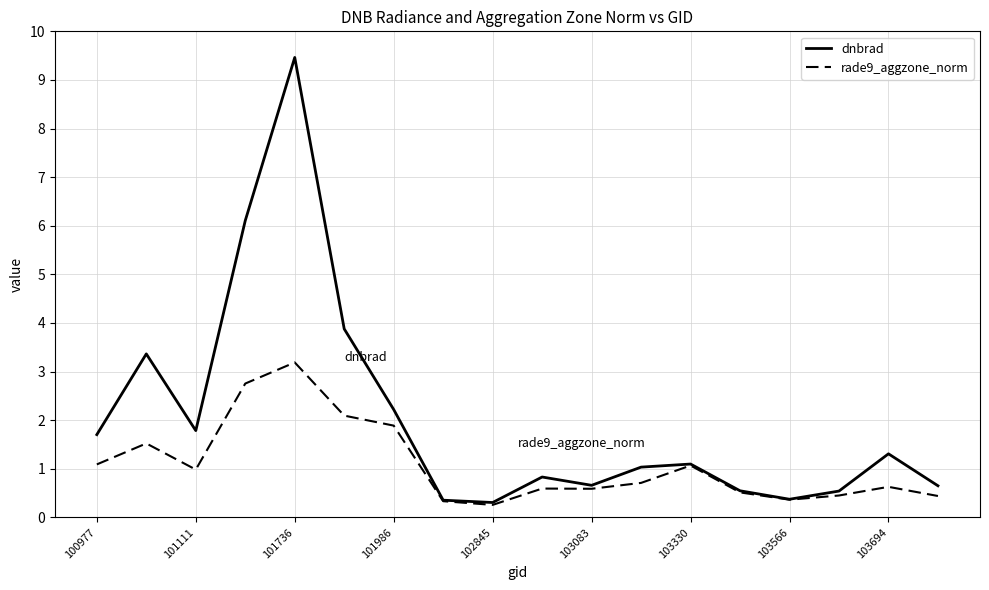

Rank the series by their maximum value, from lowest to highest.

rade9_aggzone_norm, dnbrad